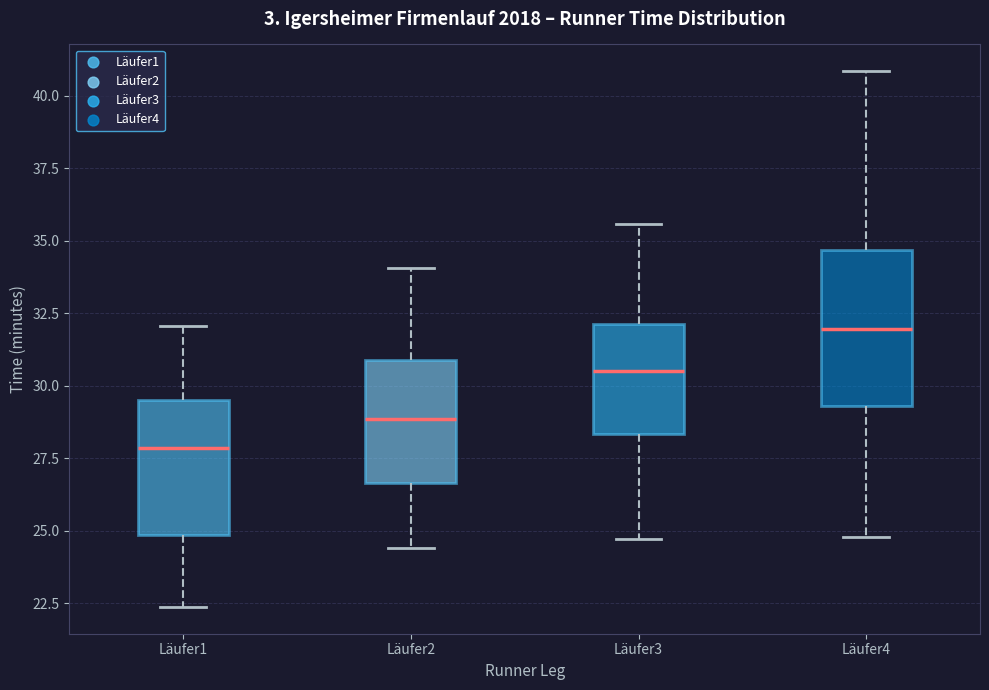

Which box is the tallest, from its lower edge to its upper edge?

Läufer4